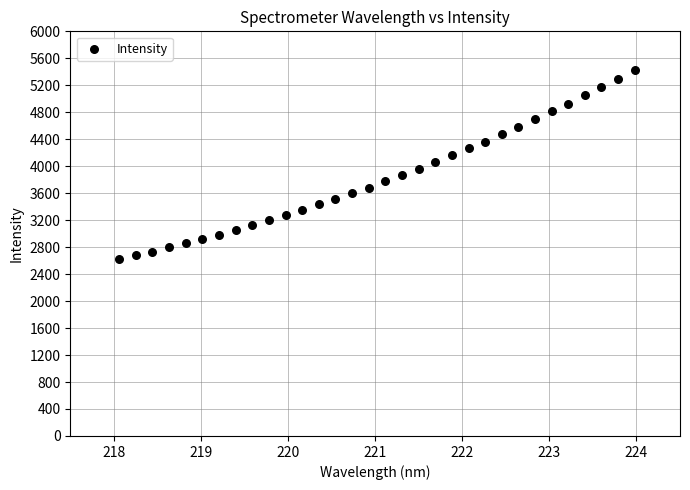

What is the range of X values (max minus min)?

5.9